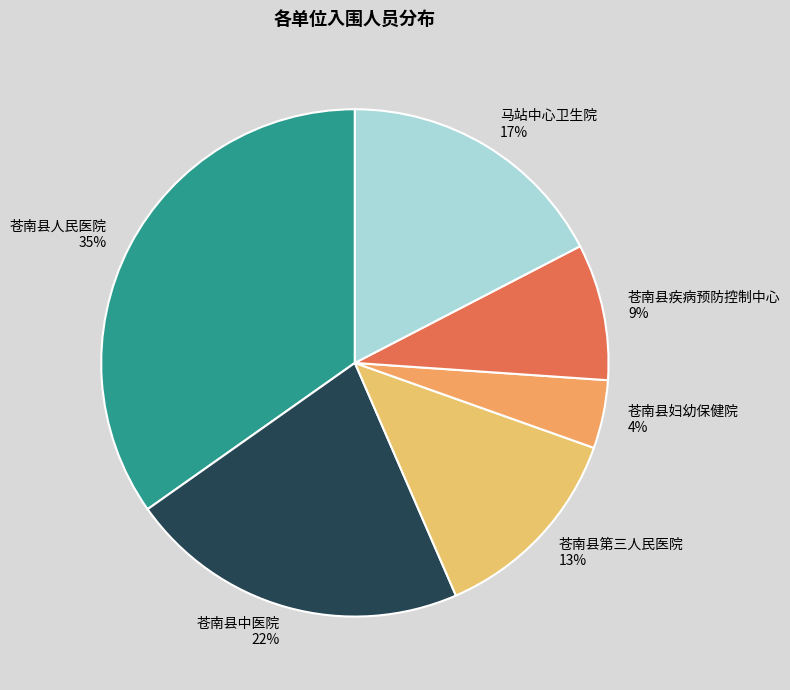

Does 苍南县中医院 account for over 50% of the chart?

No